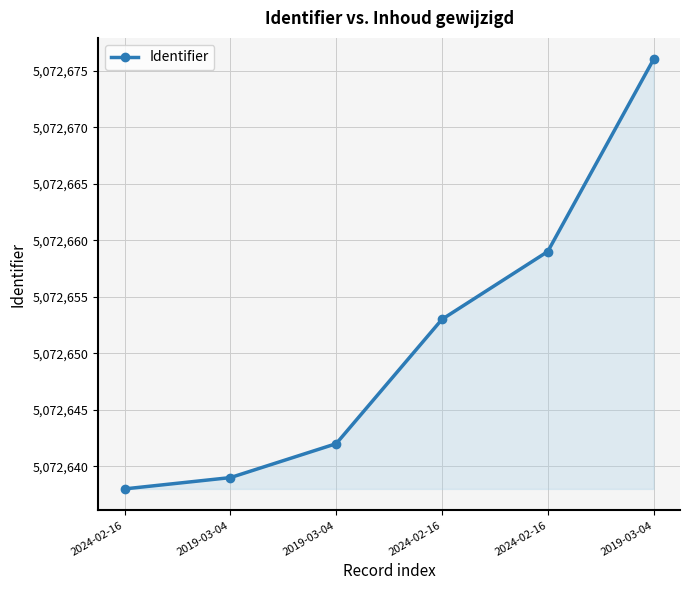

What is the average value?

5072651